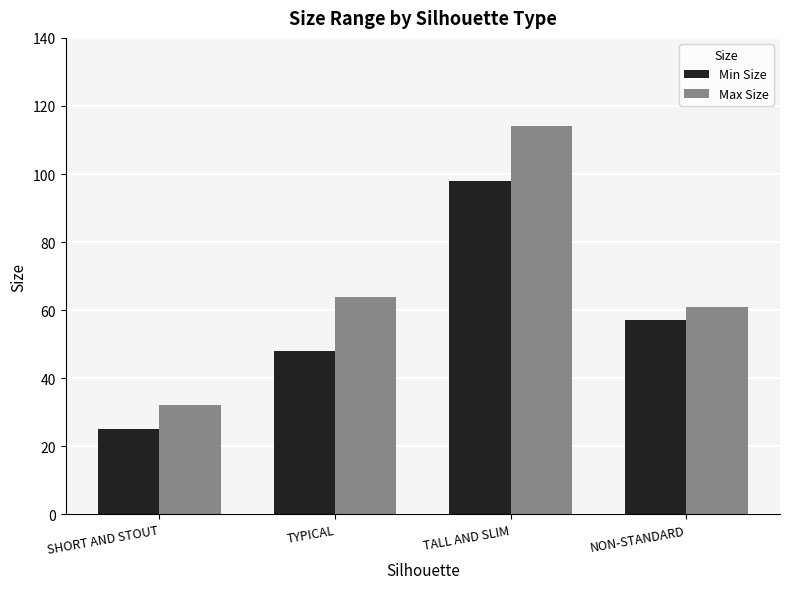

At TYPICAL, list the series in order from smallest to largest.

Min Size, Max Size